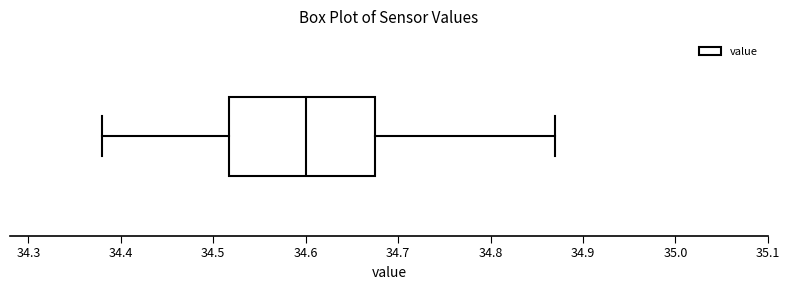

Transcribe this box plot: give where the median line is, the range the box spans, and where the two whiskers end, as read against the x-axis. The values are not printed on the chart, so give them approximately, as read against the axis.

median 34.60, box 34.52 to 34.68, whiskers 34.38 to 34.87